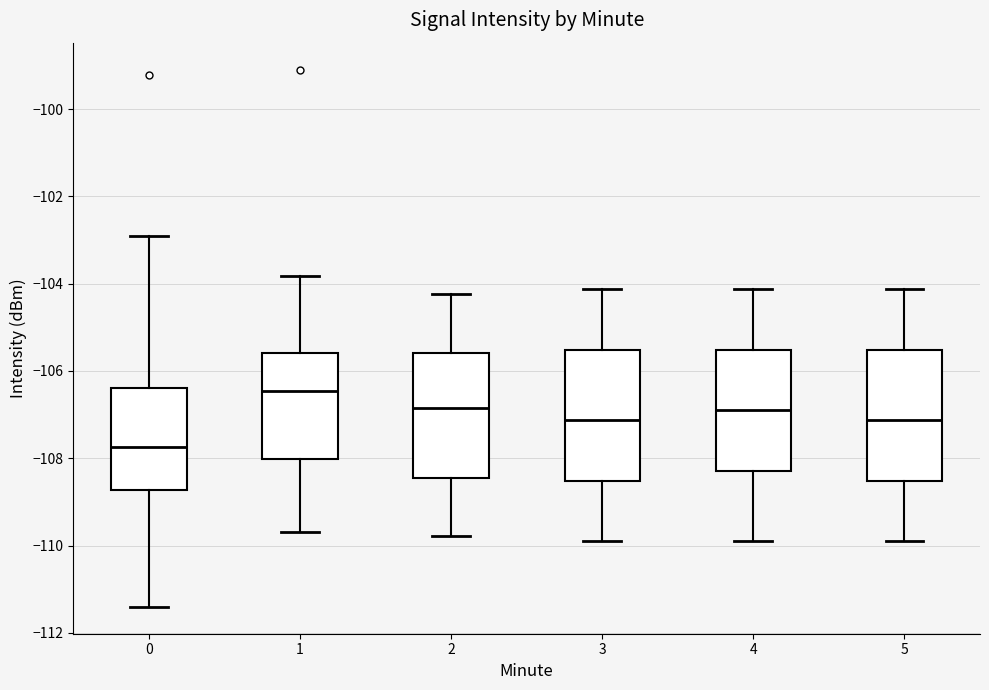

Reading left to right, transcribe this box plot: for each box, give where its median line is, the range the box spans, and where its two whiskers end, as read against the y-axis. The values are not printed on the chart, so give them approximately, as read against the axis.

0: median -107.8, box -108.8 to -106.4, whiskers -111.4 to -103.0
1: median -106.4, box -108.0 to -105.6, whiskers -109.6 to -103.8
2: median -106.8, box -108.4 to -105.6, whiskers -109.8 to -104.2
3: median -107.2, box -108.6 to -105.6, whiskers -110.0 to -104.2
4: median -107.0, box -108.2 to -105.6, whiskers -110.0 to -104.2
5: median -107.2, box -108.6 to -105.6, whiskers -110.0 to -104.2